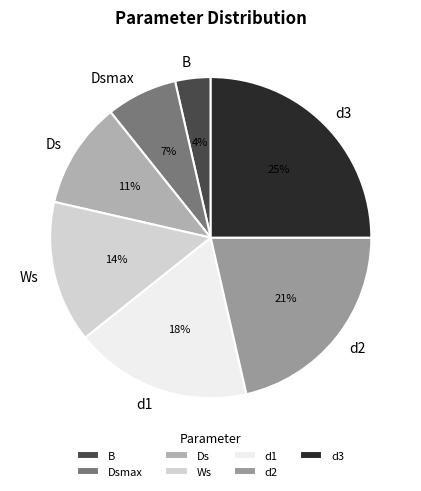

To the nearest percent, what portion does Ds represent?

11%